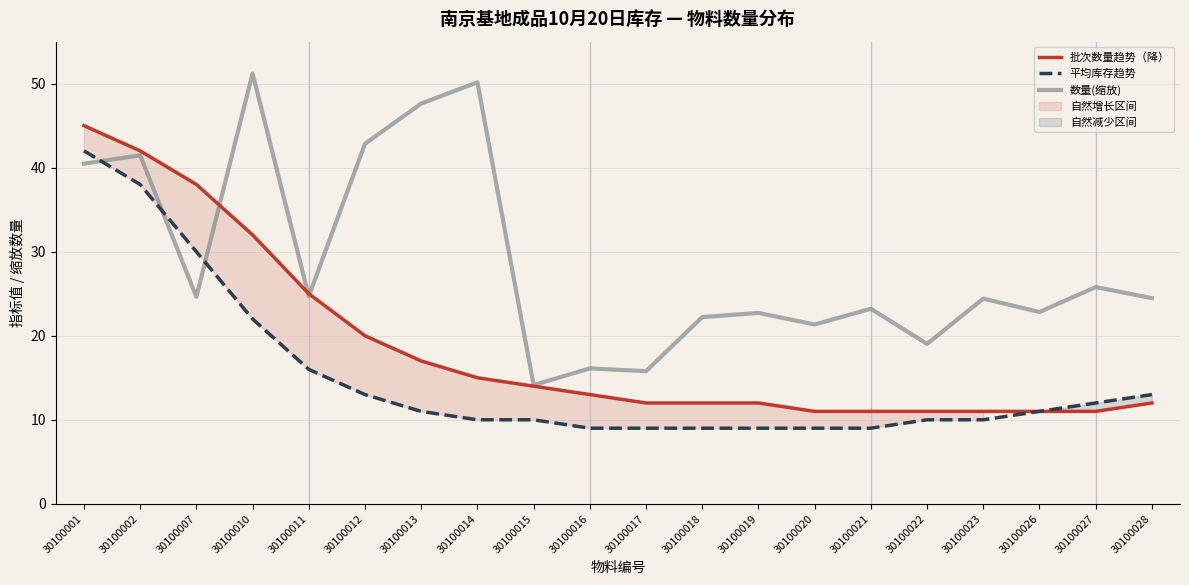

What is the average value of the 数量(缩放) series?

28.8